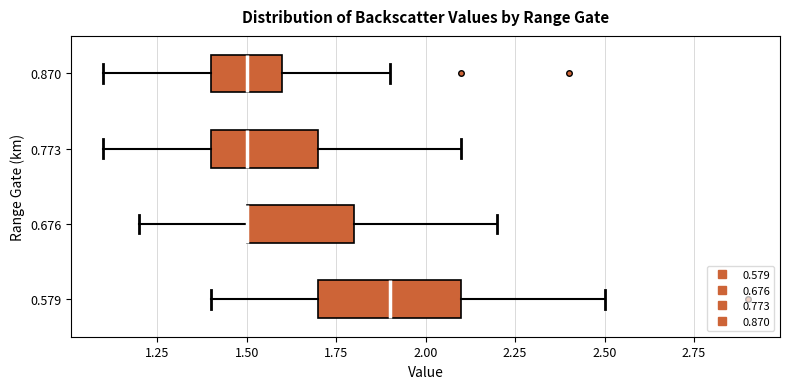

Reading bottom to top, read every box against the x-axis: the position of its median line, the range the box covers, and the ends of its whiskers. The values are not printed on the chart, so give them approximately, as read against the axis.

0.579: median 1.9, box 1.7 to 2.1, whiskers 1.4 to 2.5
0.676: median 1.5 (drawn on the box's left edge), box 1.5 to 1.8, whiskers 1.2 to 2.2
0.773: median 1.5, box 1.4 to 1.7, whiskers 1.1 to 2.1
0.870: median 1.5, box 1.4 to 1.6, whiskers 1.1 to 1.9